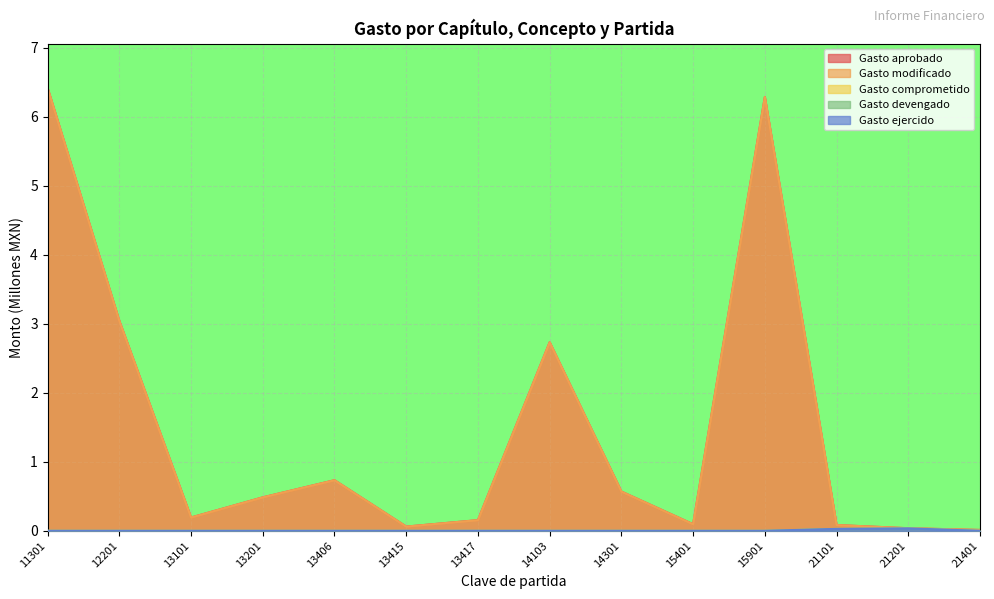

The Gasto aprobado series shows 0.0 at 13417. True or false?

False